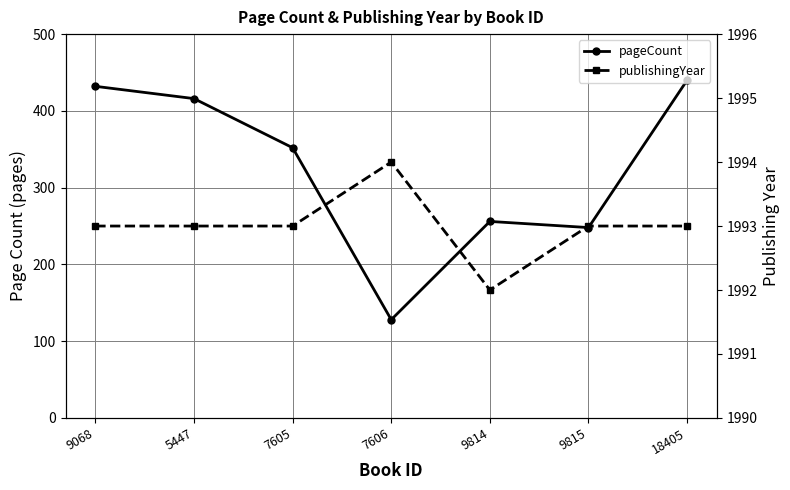

Is this an area chart (filled region under the line)?

No